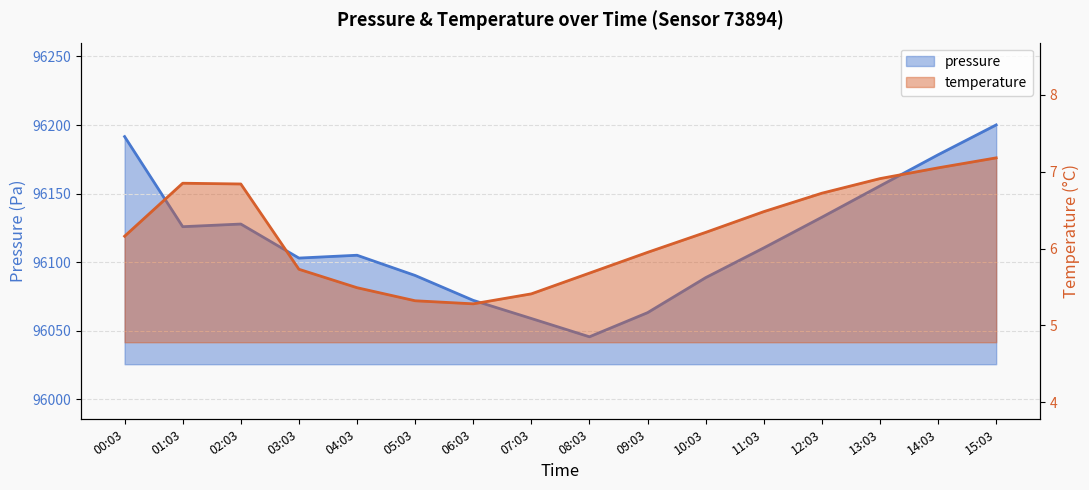

What is the total value across all series at 09:03?

96069.2